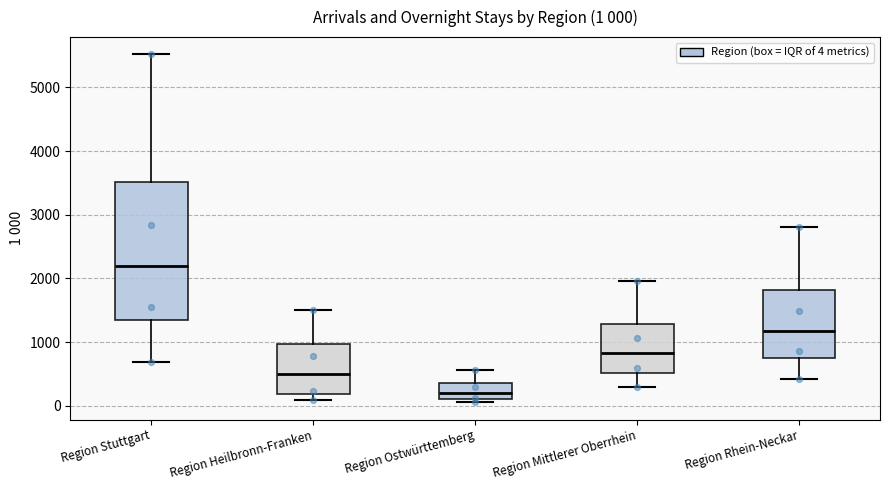

Which box is the tallest, from its lower edge to its upper edge?

Region Stuttgart